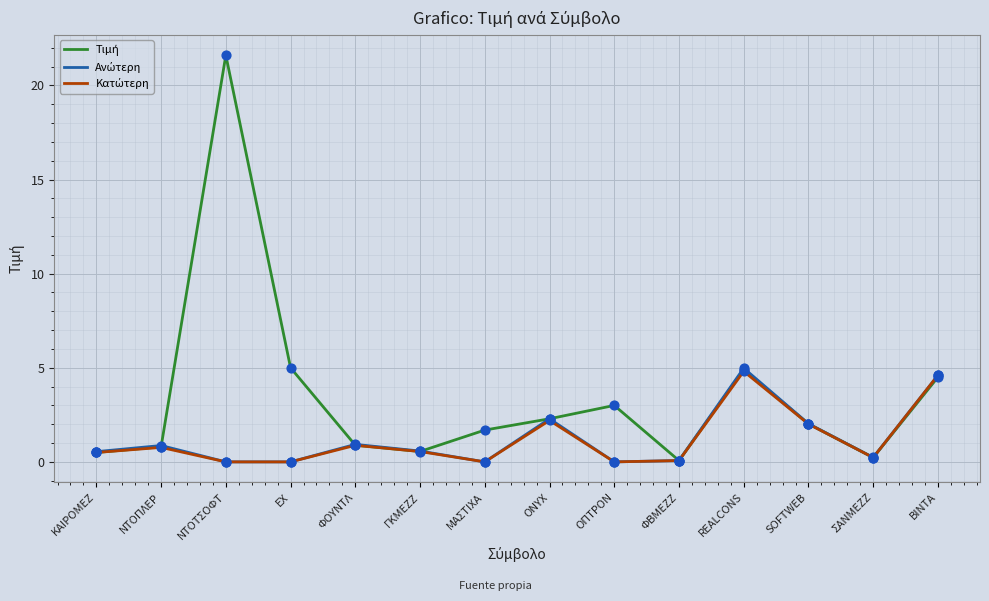

What is the total value across all series at REALCONS?

14.7